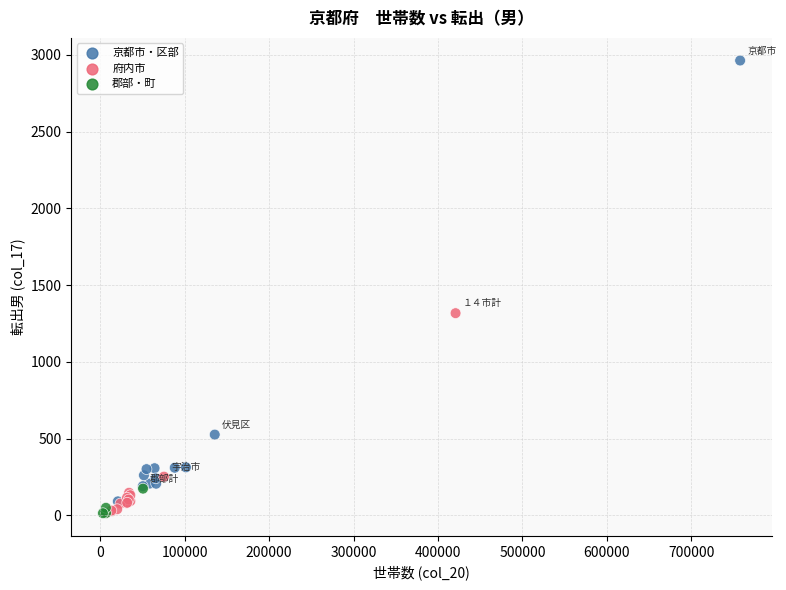

What Y value in the scatter plot is closest to 1489?

1318